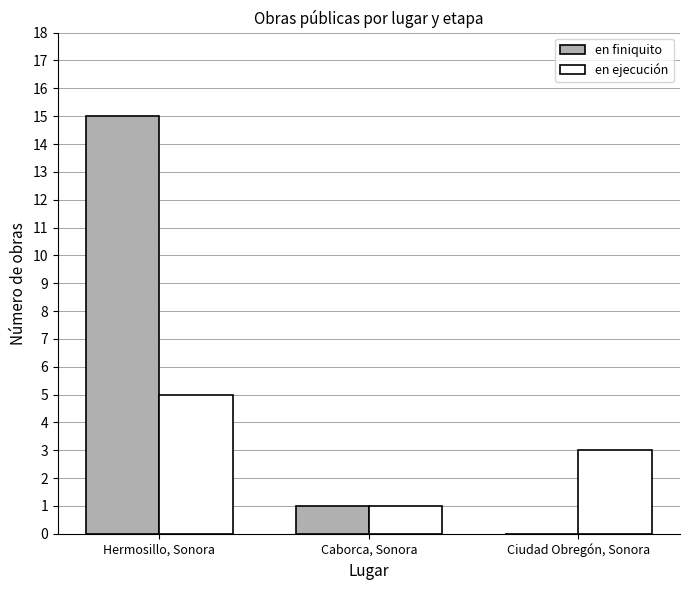

What are all the series names shown in the legend?

en finiquito, en ejecución